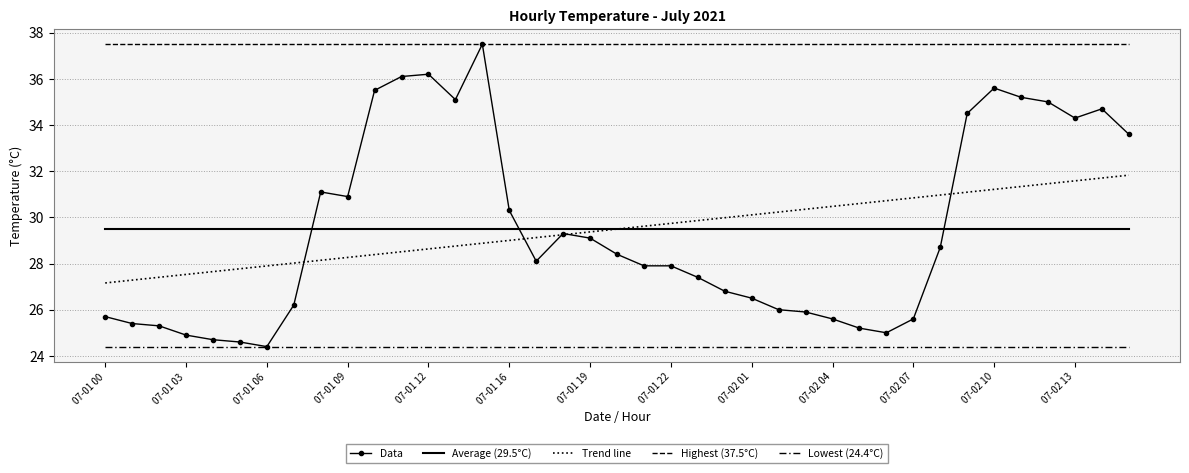

How many distinct data groups are displayed?

5